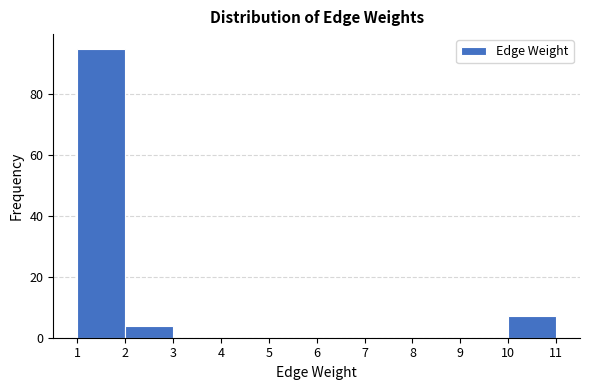

Which range on the x-axis has the tallest bar?

1 to 2